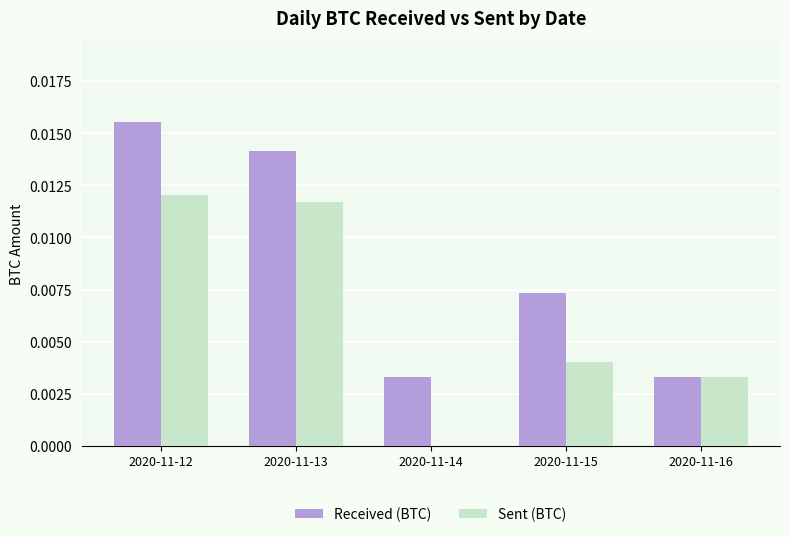

Is the value of Sent (BTC) at 2020-11-15 greater than the value of Received (BTC) at 2020-11-14?

Yes